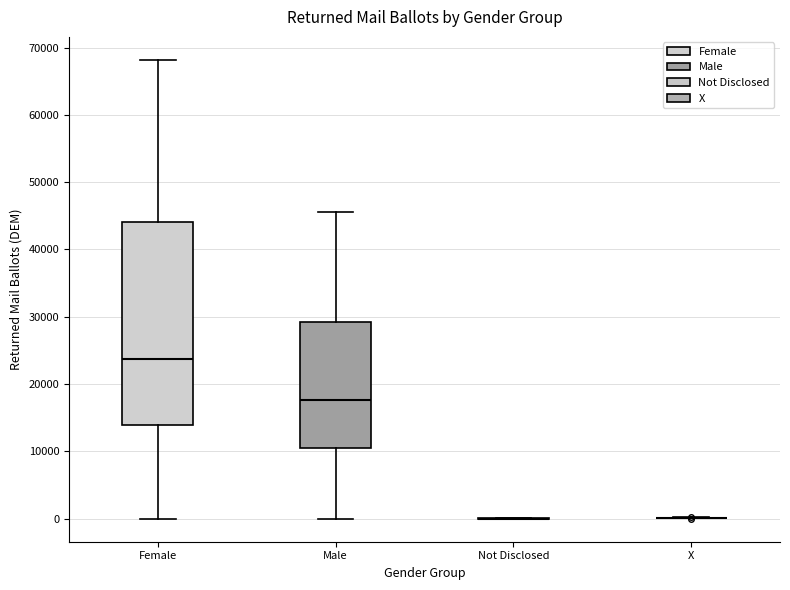

Which box is the tallest, from its lower edge to its upper edge?

Female